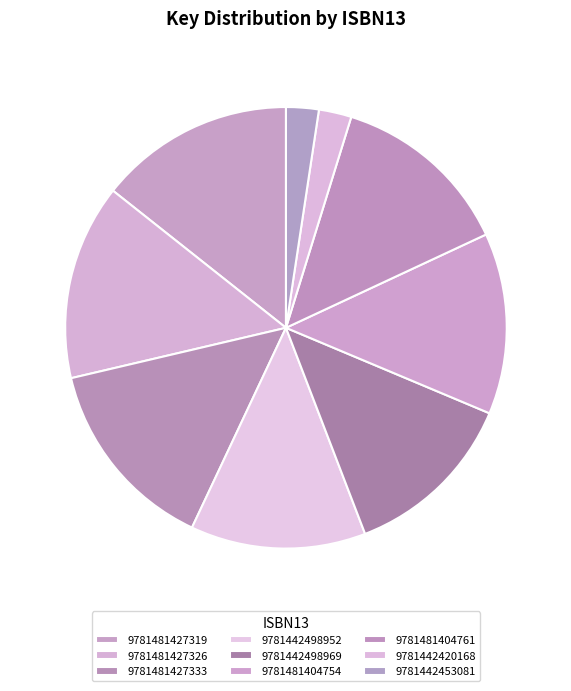

What percentage do 9781442420168 and 9781481404761 together represent?

15.7%